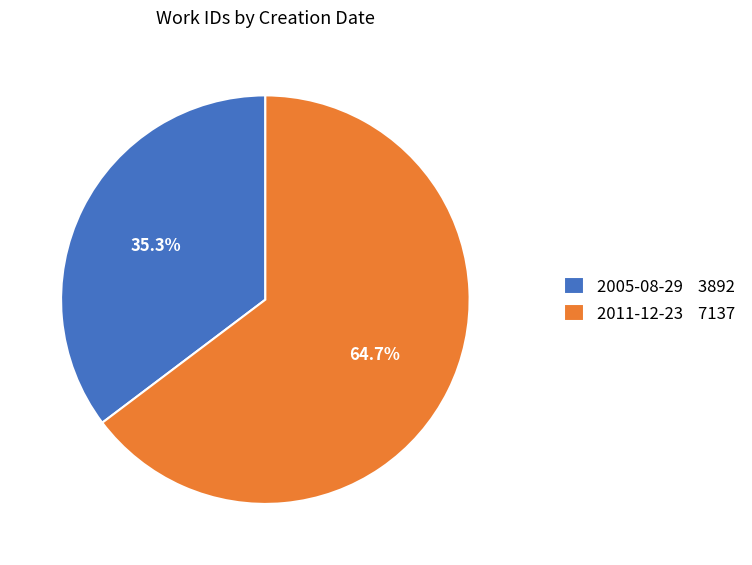

Which category accounts for the majority?

2011-12-23